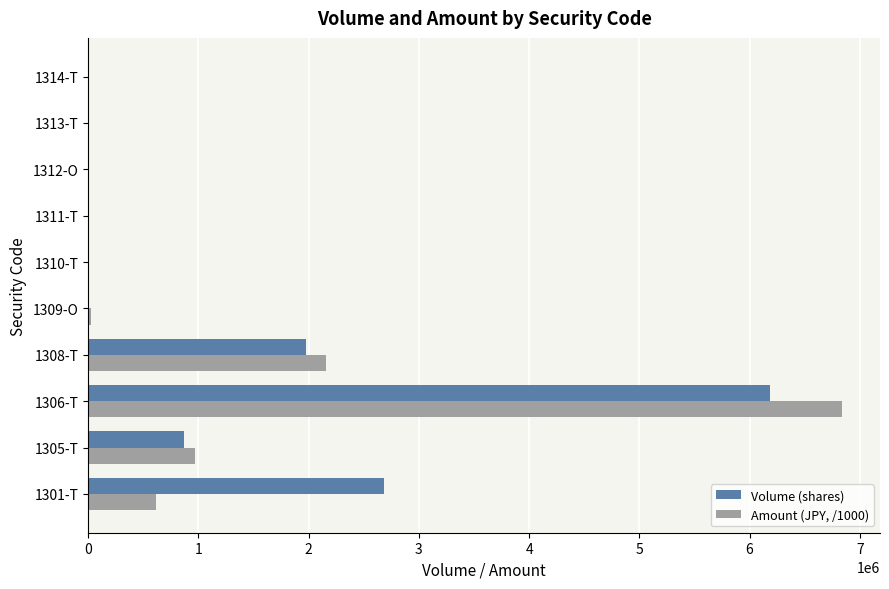

How many distinct data groups are displayed?

2